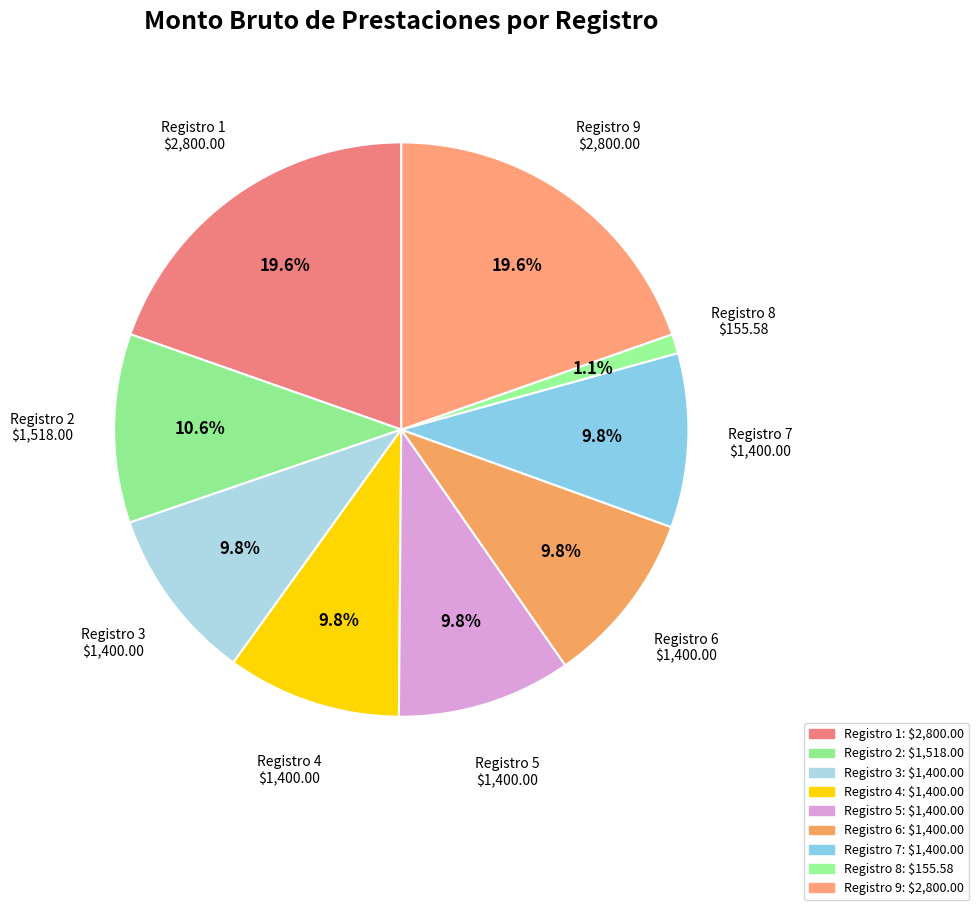

Combined, what portion of the pie is Registro 6 and Registro 3?

19.6%